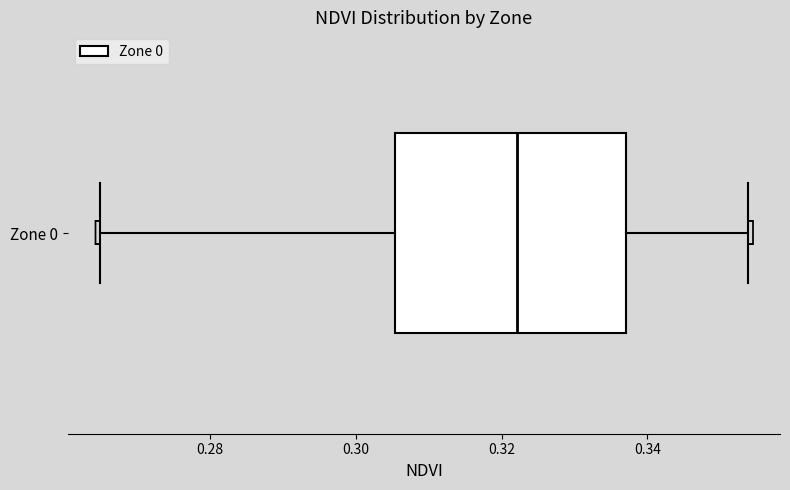

Where does the median line of the box for Zone 0 sit on the x-axis? The values are not printed on the chart, so give them approximately, as read against the axis.

0.322